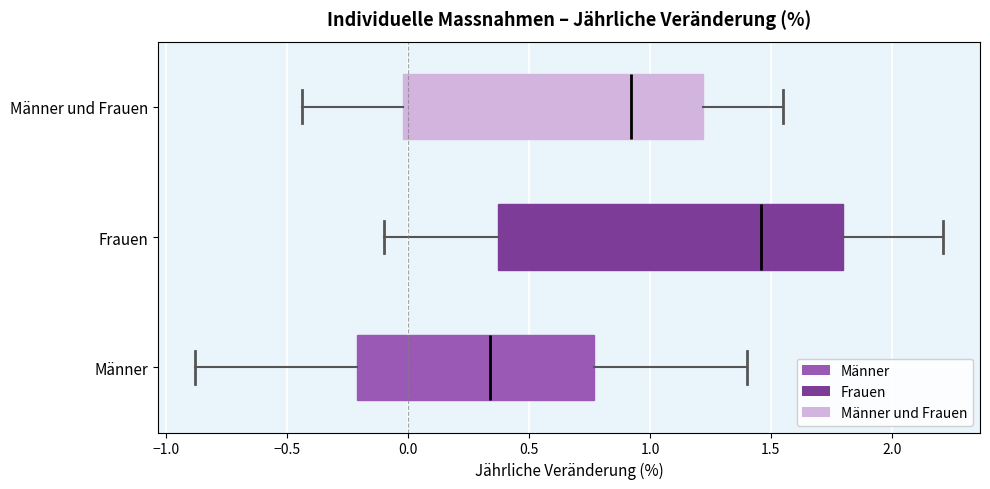

Which box has the furthest to the left median line?

Männer